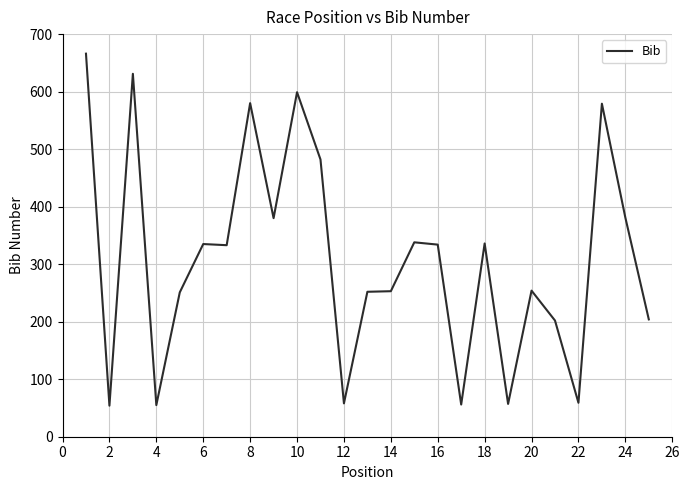

Is this an area chart (filled region under the line)?

No